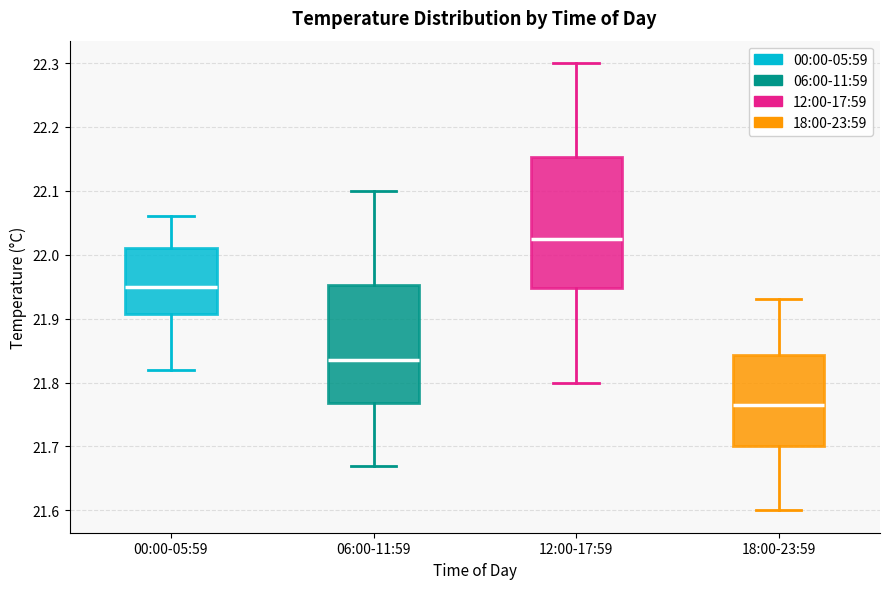

Reading left to right, read every box against the y-axis: the position of its median line, the range the box covers, and the ends of its whiskers. The values are not printed on the chart, so give them approximately, as read against the axis.

00:00-05:59: median 21.95, box 21.91 to 22.01, whiskers 21.82 to 22.06
06:00-11:59: median 21.84, box 21.77 to 21.95, whiskers 21.67 to 22.10
12:00-17:59: median 22.03, box 21.95 to 22.15, whiskers 21.80 to 22.30
18:00-23:59: median 21.77, box 21.70 to 21.84, whiskers 21.60 to 21.93